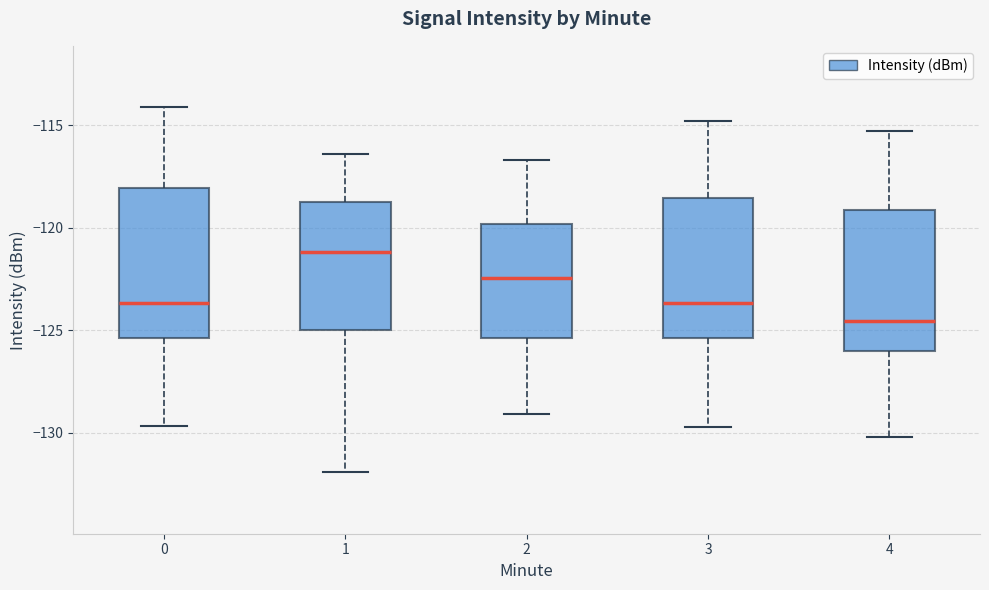

Which box's median line is the highest?

1